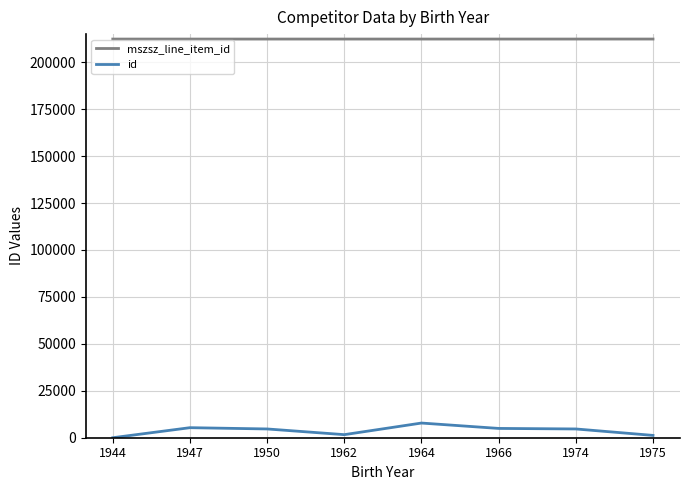

True or false: id and mszsz_line_item_id intersect in this chart.

False